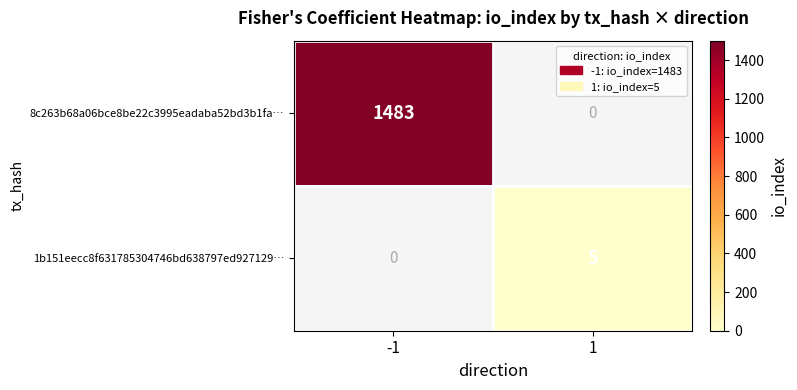

Is it true that 1b151eecc8f631785304746bd638797ed927129… equals 5 at 1?

True